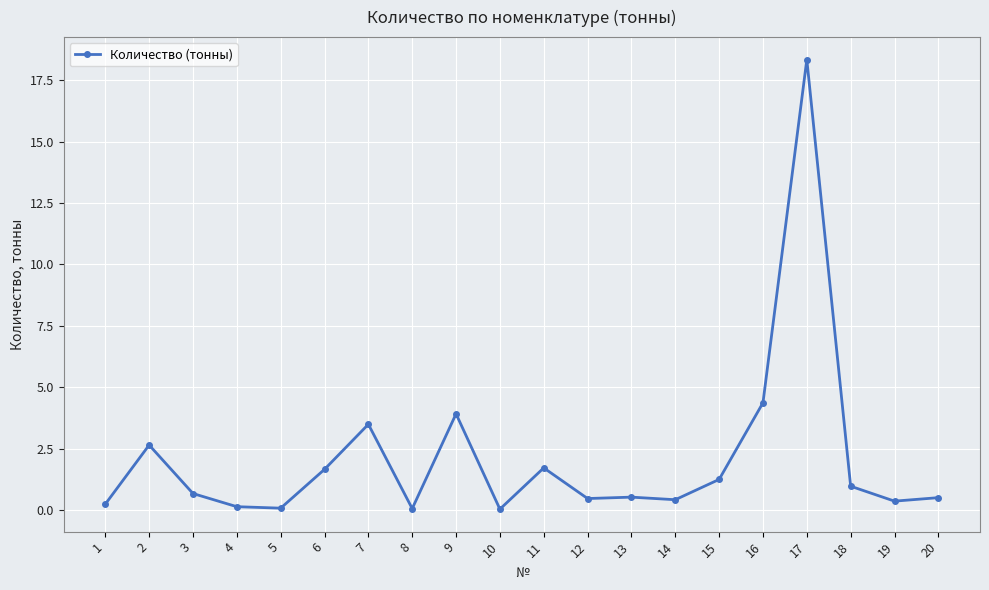

What is the greatest value displayed?

18.3